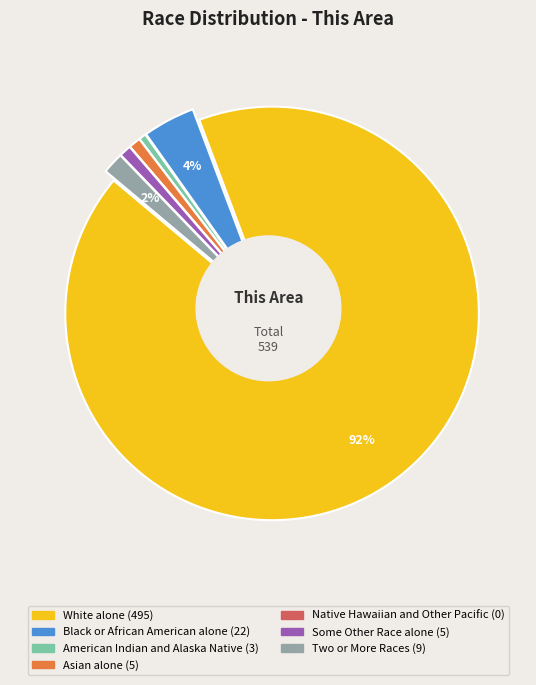

Approximately how many times larger is the value at Black or African American alone compared to Asian alone?

4.4